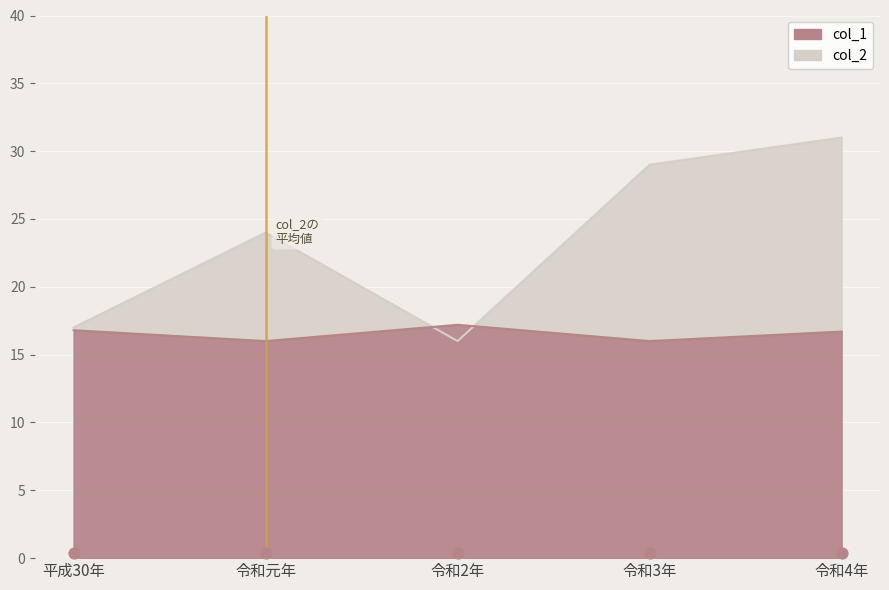

Which series has the widest spread of Y values?

col_2